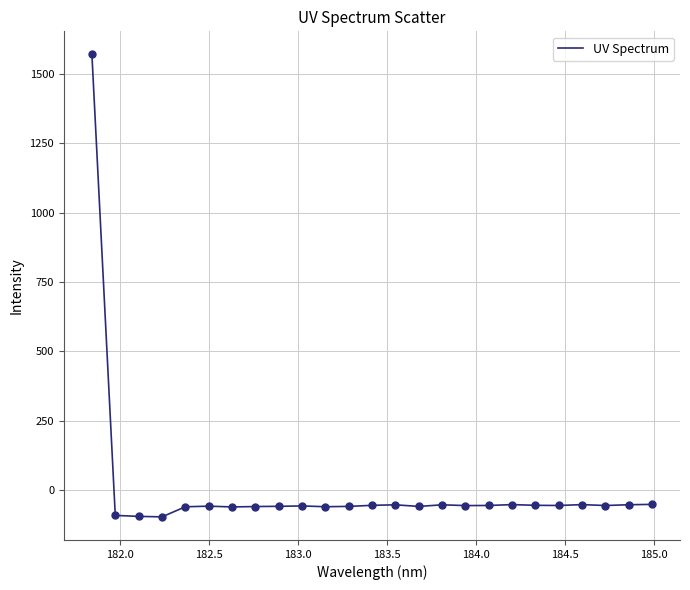

What is the minimum value shown in the chart?

-97.2